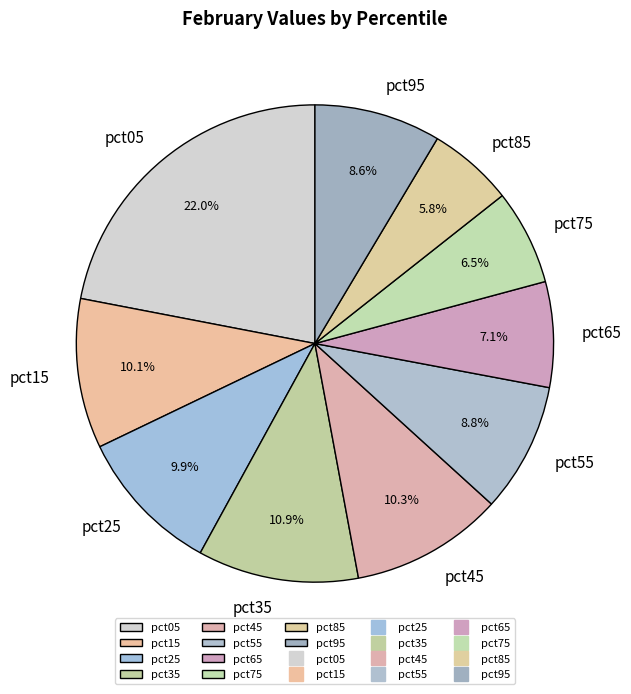

Approximately how many times larger is the value at pct65 compared to pct55?

0.8